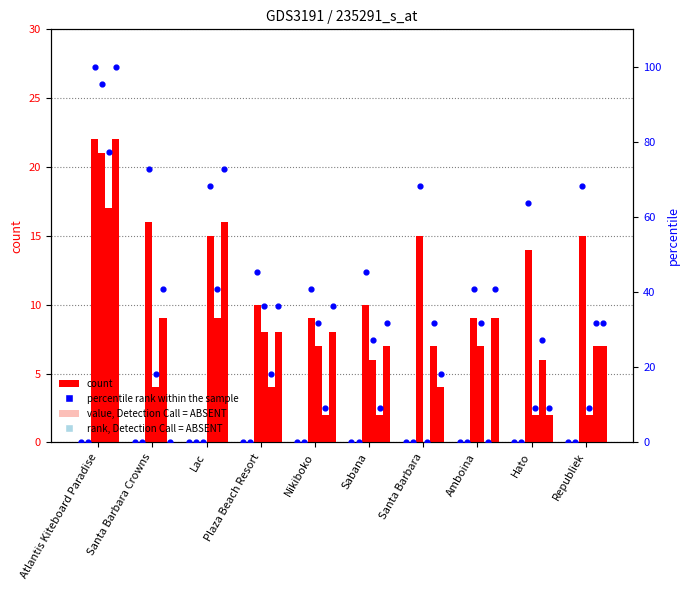

At which category is the sum across all series the highest?

Atlantis Kiteboard Paradise